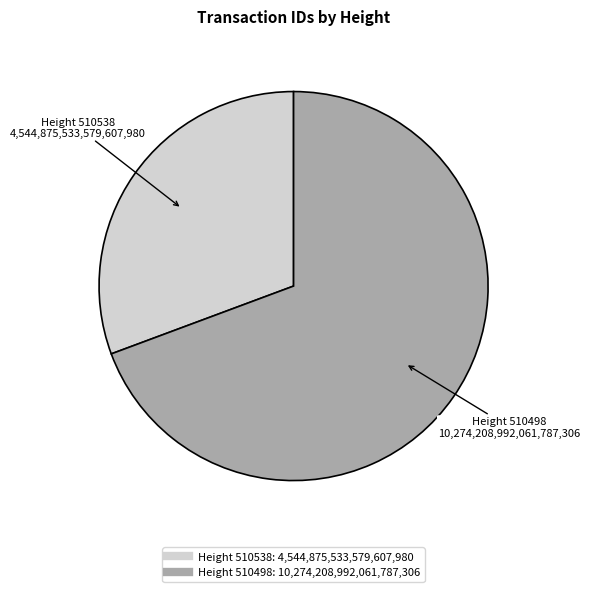

Does any single category account for the majority?

Yes